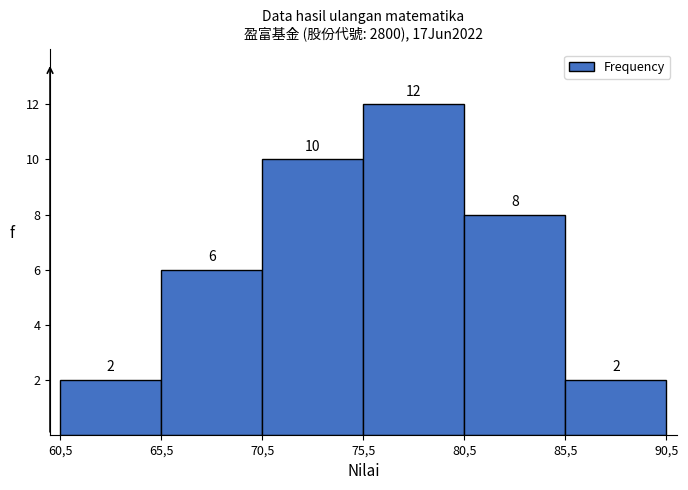

Reading left to right, transcribe all the data shown in this chart.

2	6	10	12	8	2